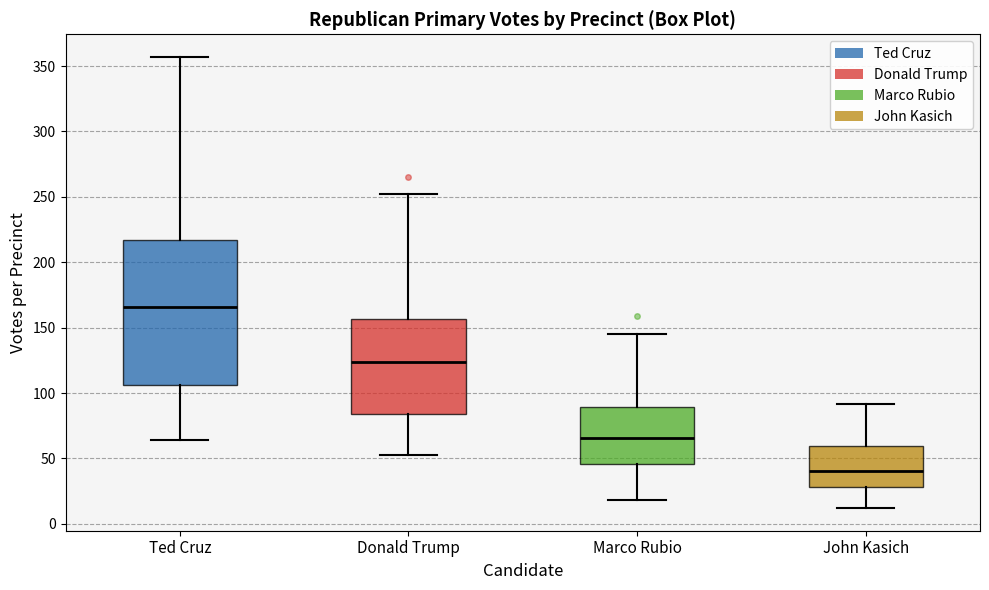

Reading left to right, transcribe this box plot: for each box, give where its median line is, the range the box spans, and where its two whiskers end, as read against the y-axis. The values are not printed on the chart, so give them approximately, as read against the axis.

Ted Cruz: median 165, box 105 to 215, whiskers 65 to 355
Donald Trump: median 125, box 85 to 155, whiskers 55 to 250
Marco Rubio: median 65, box 45 to 90, whiskers 20 to 145
John Kasich: median 40, box 30 to 60, whiskers 10 to 90